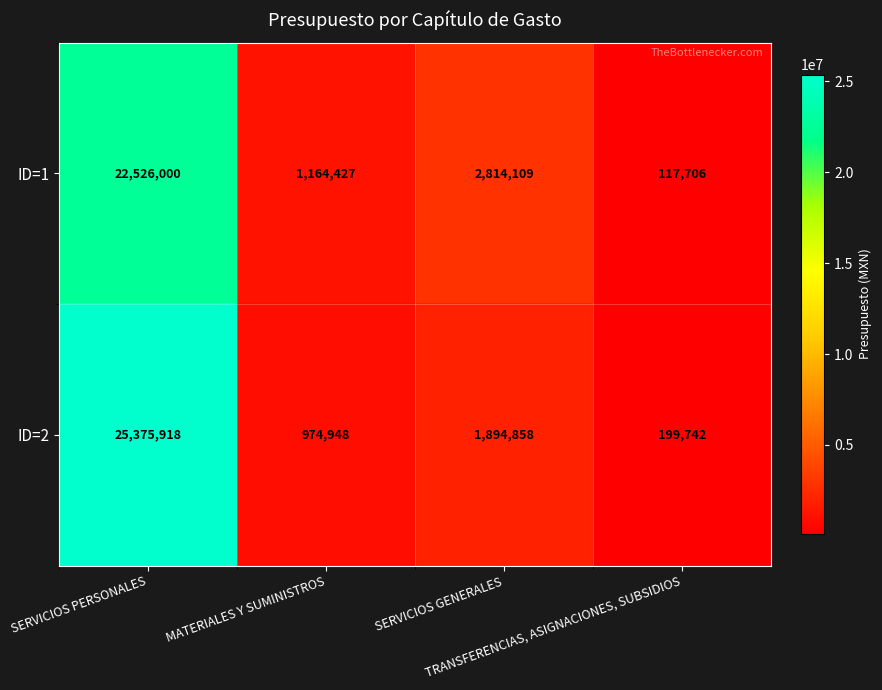

Which series has the largest range (max minus min)?

ID=2